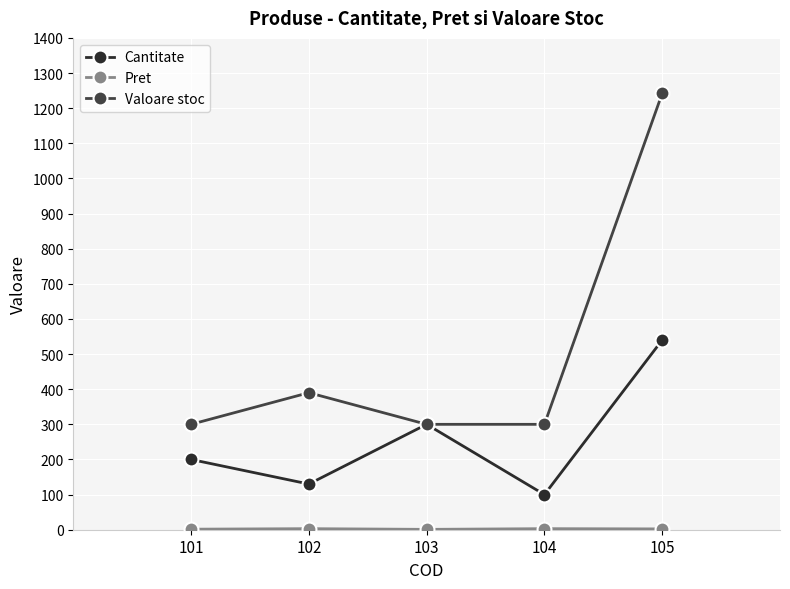

At which category is the sum across all series the highest?

105